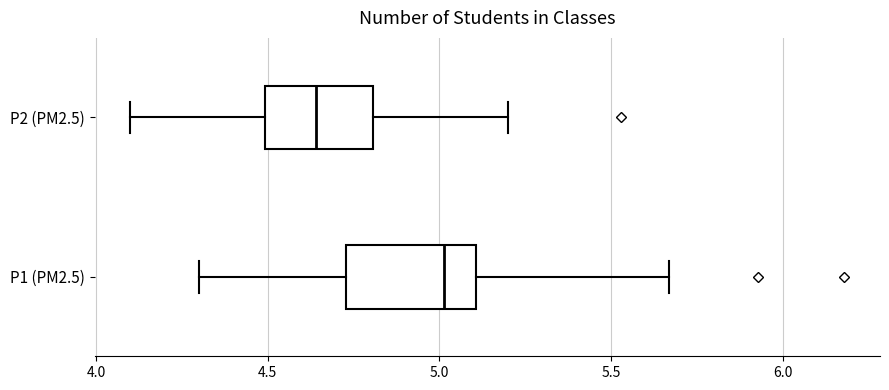

Comparing the boxes themselves (not the whiskers), which one is the widest?

P1 (PM2.5)